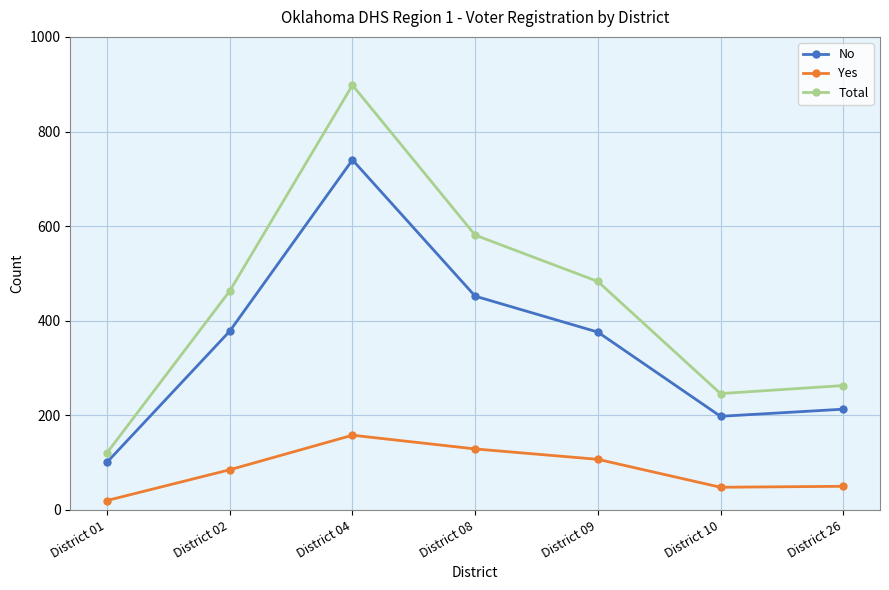

Which series changed the most between District 08 and District 26?

Total